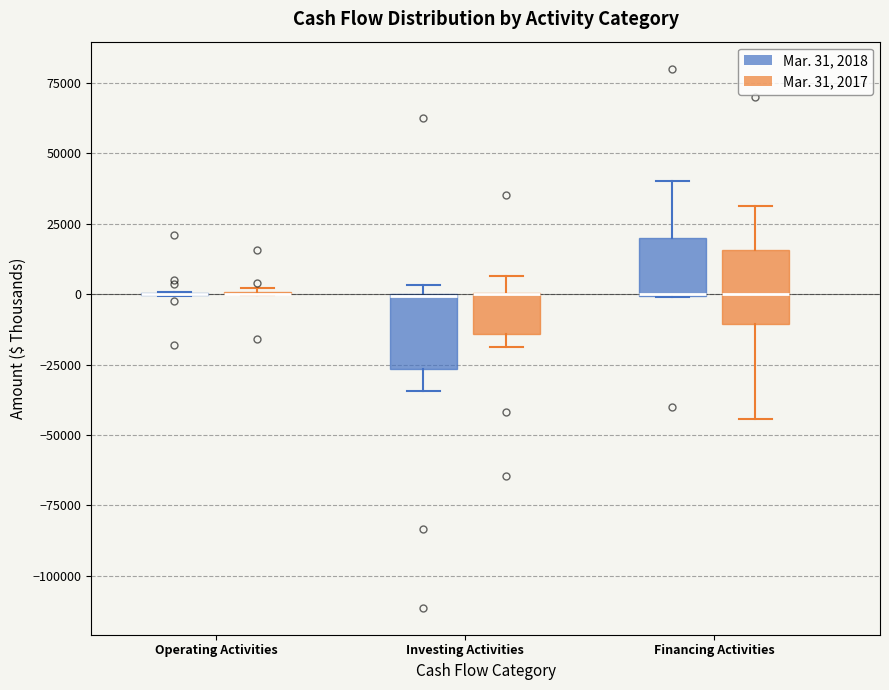

Reading left to right, read every box against the y-axis: the position of its median line, the range the box covers, and the ends of its whiskers. The values are not printed on the chart, so give them approximately, as read against the axis.

Operating Activities (Mar. 31, 2018): box collapsed to a line at 0, whiskers 0 to 0
Operating Activities (Mar. 31, 2017): box collapsed to a line at 0, whiskers 0 to 0
Investing Activities (Mar. 31, 2018): median 0 (drawn on the box's upper edge), box -25000 to 0, whiskers -35000 to 5000
Investing Activities (Mar. 31, 2017): median 0 (drawn on the box's upper edge), box -15000 to 0, whiskers -20000 to 5000
Financing Activities (Mar. 31, 2018): median 0 (drawn on the box's lower edge), box 0 to 20000, whiskers 0 to 40000
Financing Activities (Mar. 31, 2017): median 0, box -10000 to 15000, whiskers -45000 to 30000